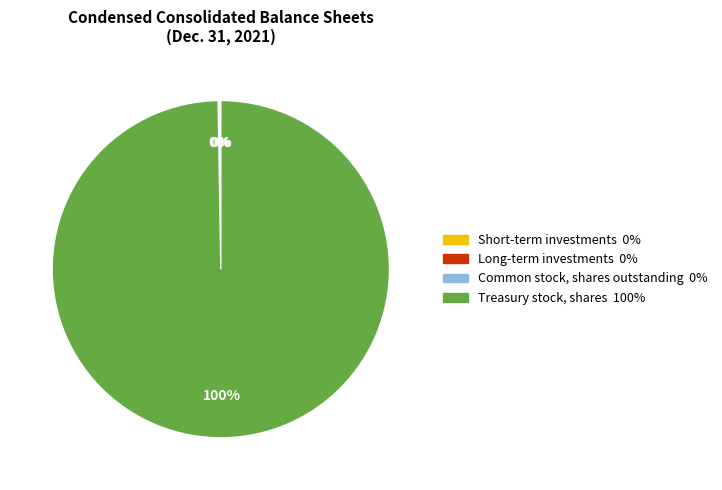

To the nearest percent, what is the average slice percentage?

25%